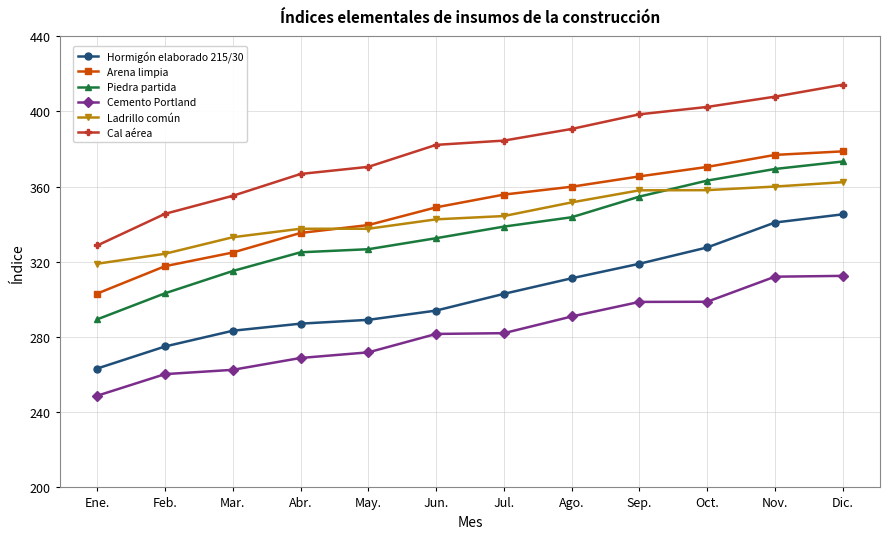

True or false: Cal aérea has a value of 328.6 at Ene..

True